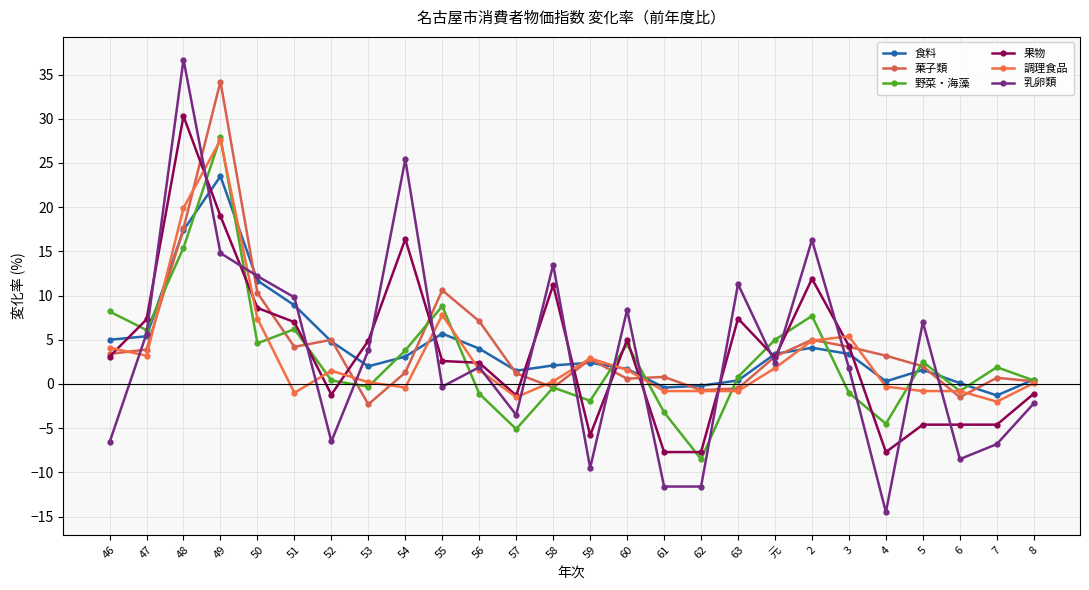

At how many categories does at least one series exceed 9?

9